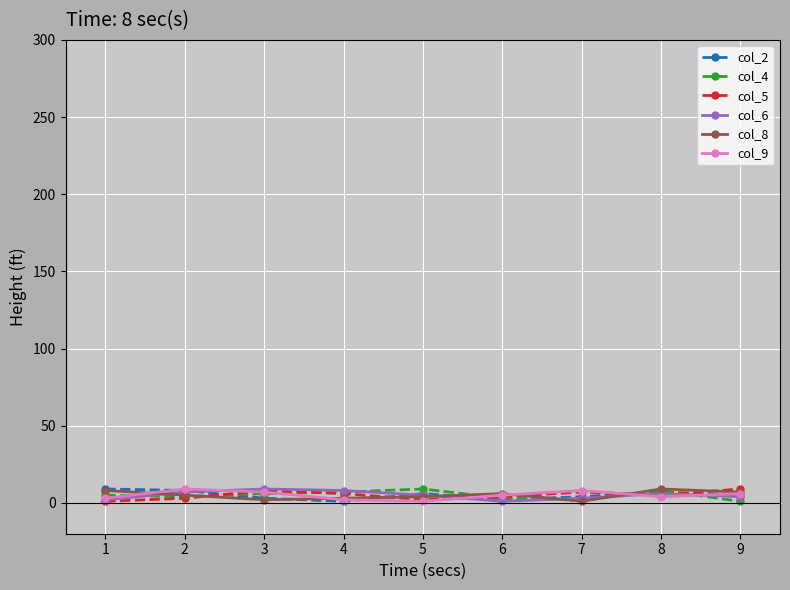

True or false: col_5 has more than 0 interior local peaks.

True